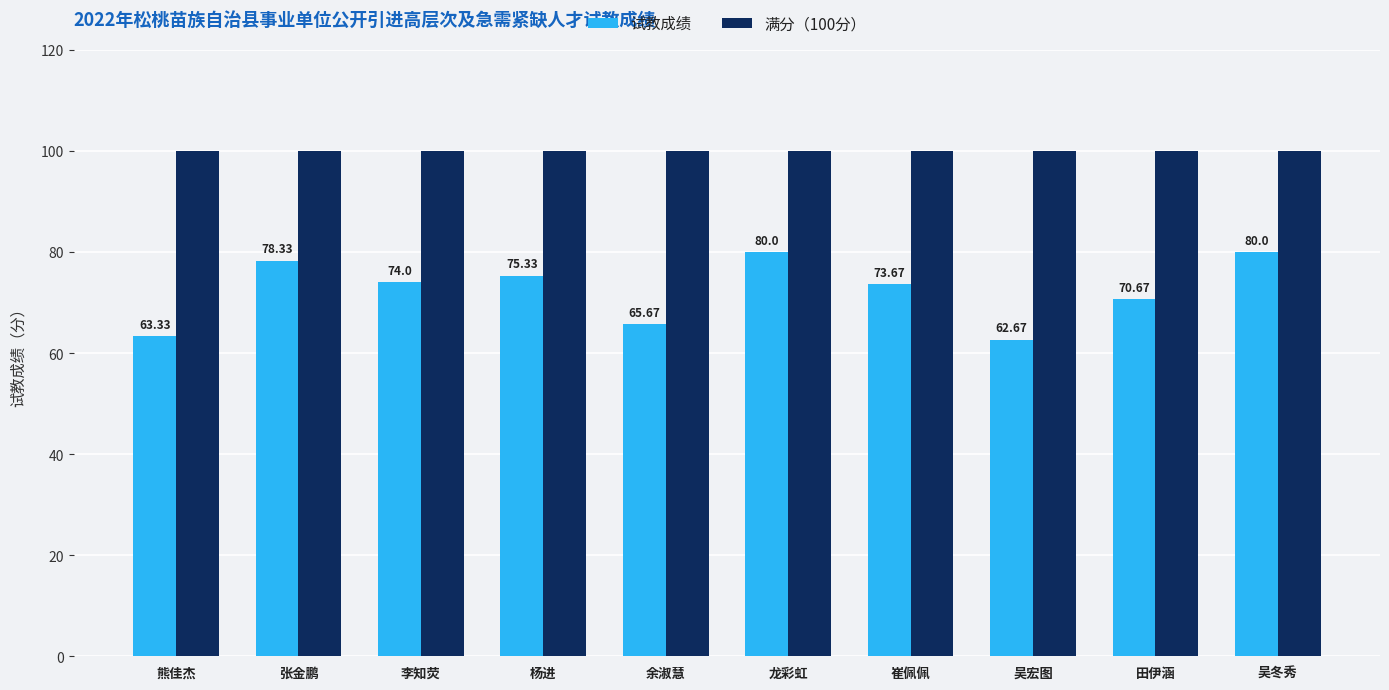

What is the maximum value for 满分（100分）?

100.0